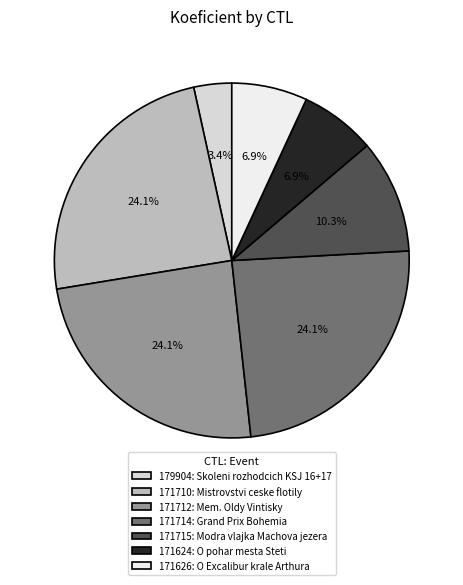

Which slice is the smallest?

179904